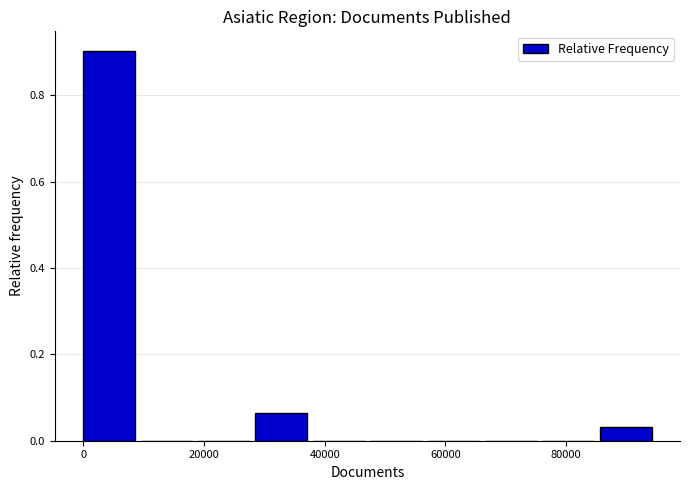

Reading left to right, list every bar in this chart as the range it spans on the x-axis followed by its height. Neither the bar edges nor the heights are printed on the chart, so give them approximately, as read against the axes.

0 to 10000: 0.90
10000 to 20000: 0
20000 to 28000: 0
28000 to 38000: 0.06
38000 to 48000: 0
48000 to 58000: 0
58000 to 66000: 0
66000 to 76000: 0
76000 to 86000: 0
86000 to 96000: 0.04